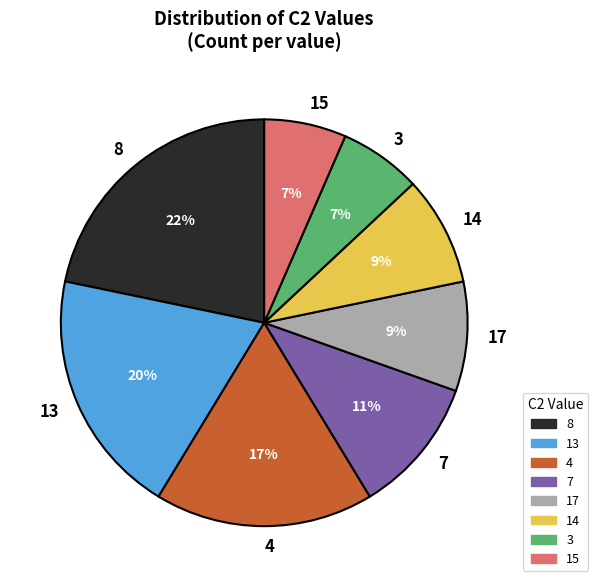

Combined, do 3 and 8 account for over 50%?

No